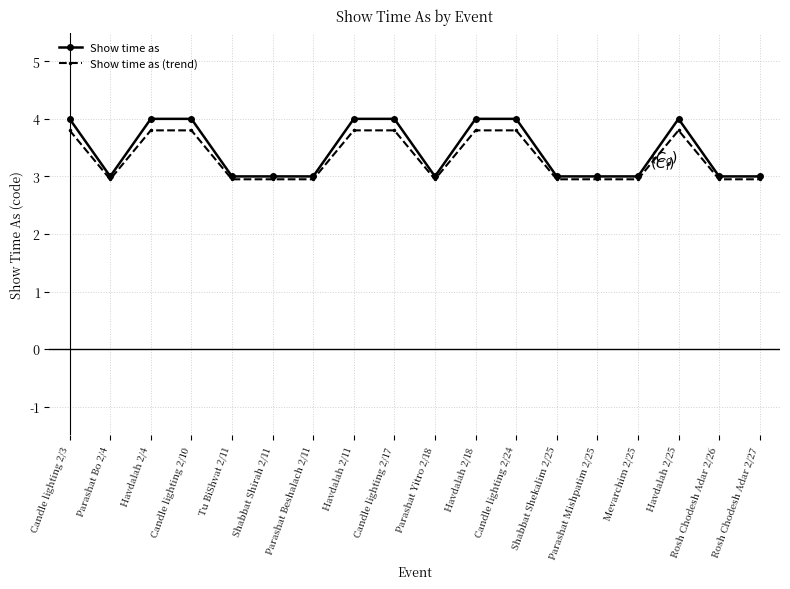

What is the highest value of the Show time as (trend) series?

3.8